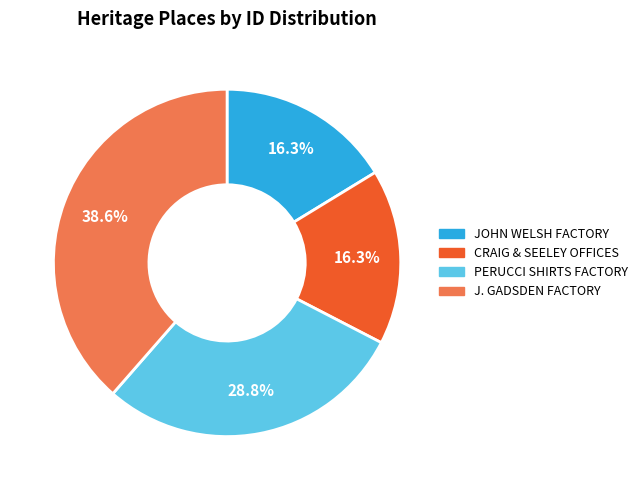

Is there any slice that represents more than half of the pie?

No